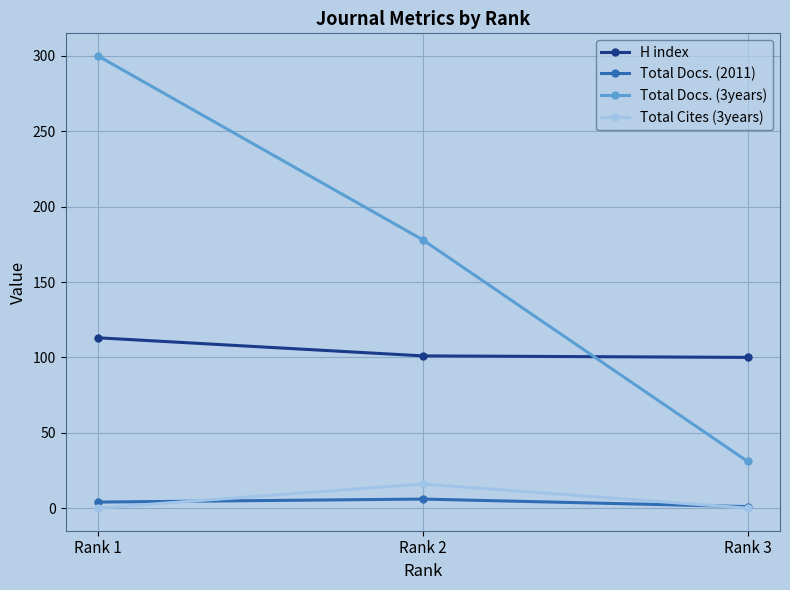

How many data points in Total Docs. (2011) are less than 4?

1